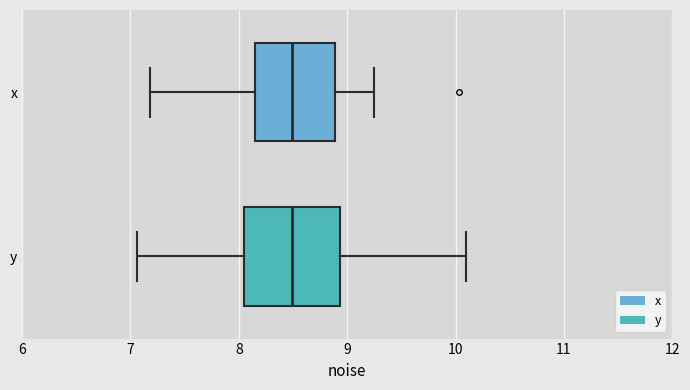

Comparing the boxes themselves (not the whiskers), which one is the widest?

y